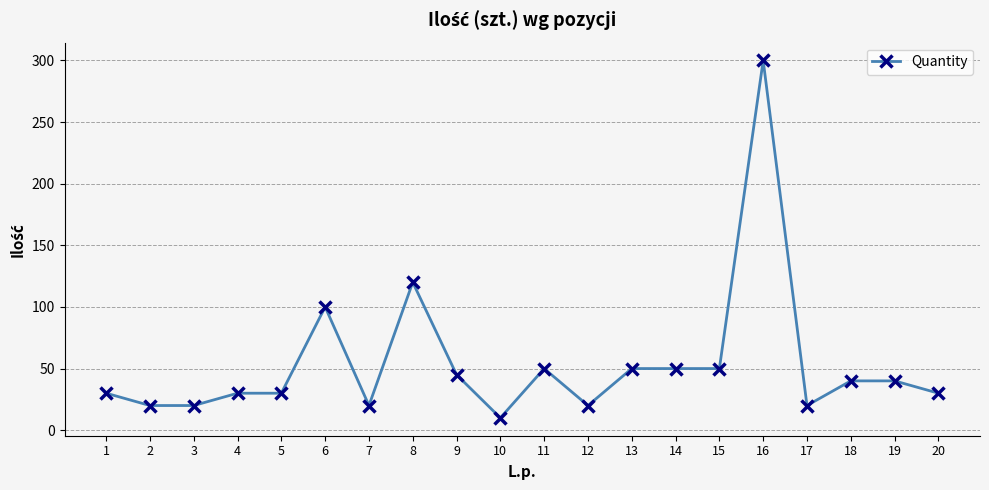

What is the ratio of the value at 5 to the value at 13?

0.6